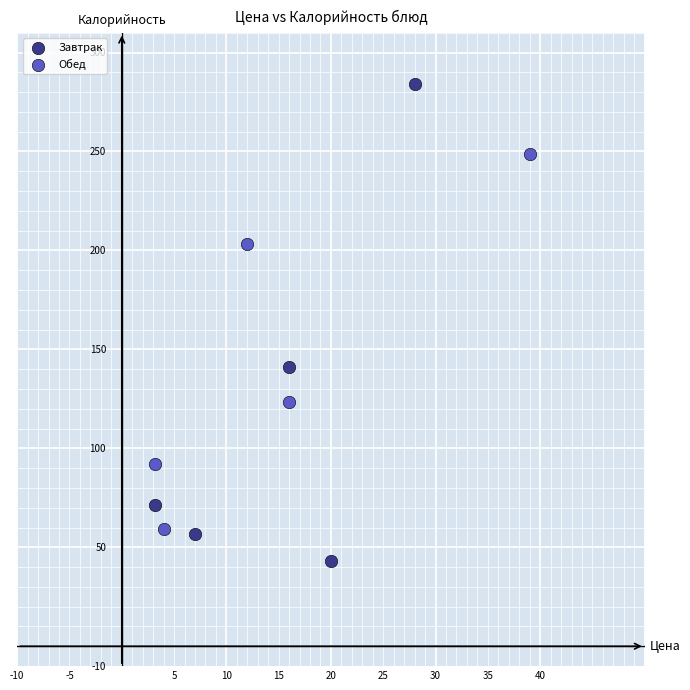

Which series has the widest spread of Y values?

Завтрак